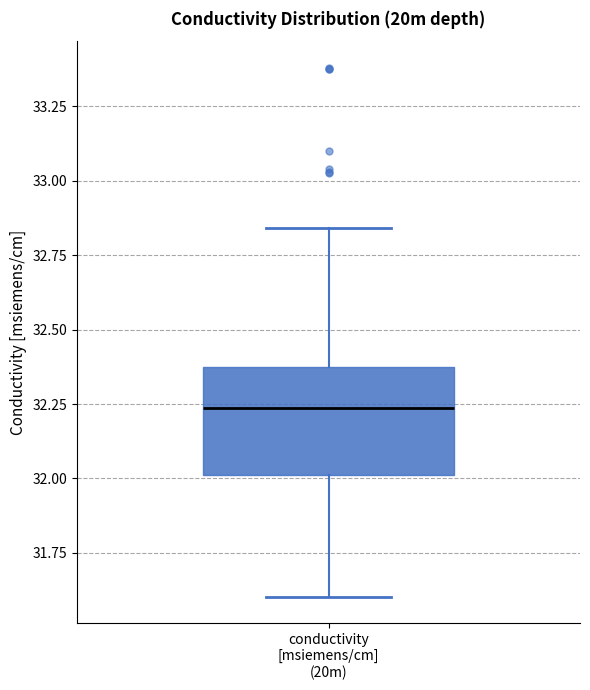

Where does the upper whisker of the box for conductivity [msiemens/cm] (20m) end on the y-axis? The values are not printed on the chart, so give them approximately, as read against the axis.

32.85